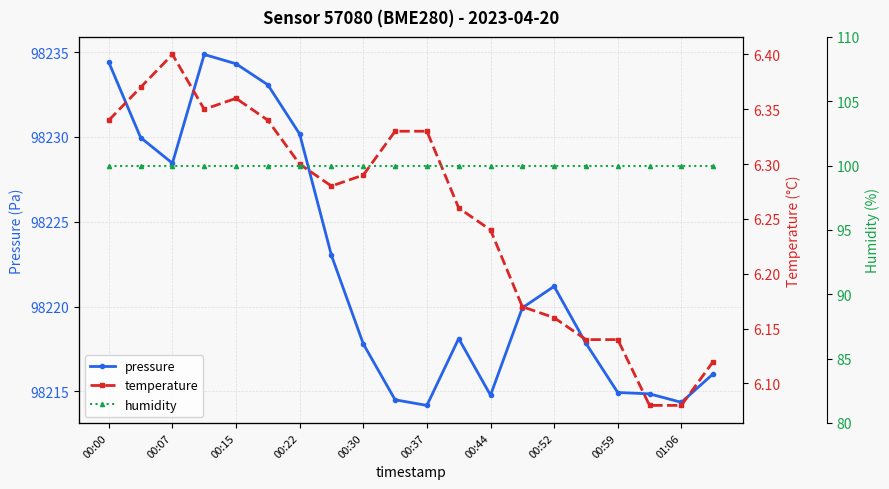

True or false: pressure has more than 0 interior local peaks.

True